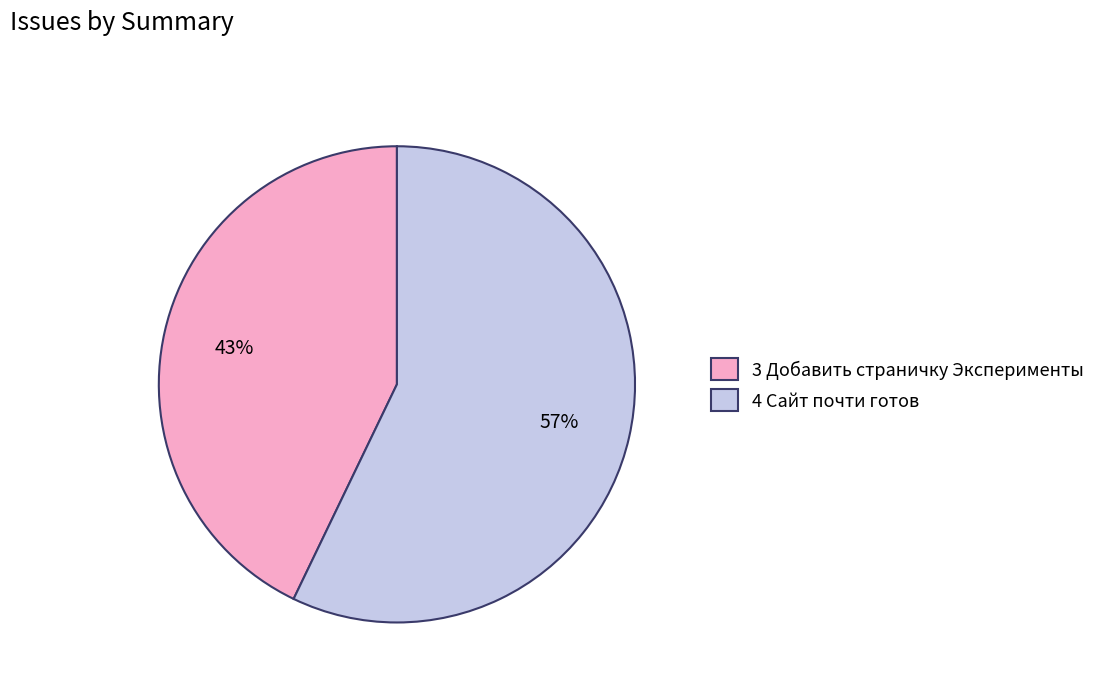

Which category has the smallest portion of the pie?

3 Добавить страничку Эксперименты